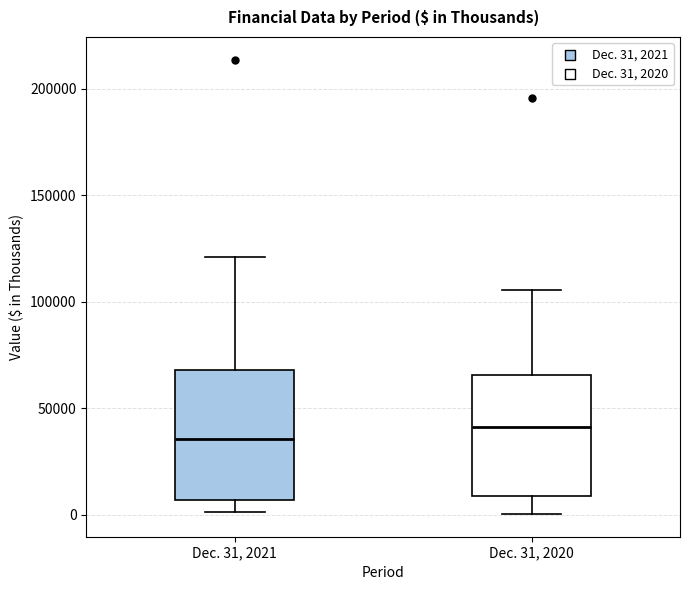

Reading left to right, transcribe this box plot: for each box, give where its median line is, the range the box spans, and where its two whiskers end, as read against the y-axis. The values are not printed on the chart, so give them approximately, as read against the axis.

Dec. 31, 2021: median 35000, box 5000 to 70000, whiskers 0 to 120000
Dec. 31, 2020: median 40000, box 10000 to 65000, whiskers 0 to 105000